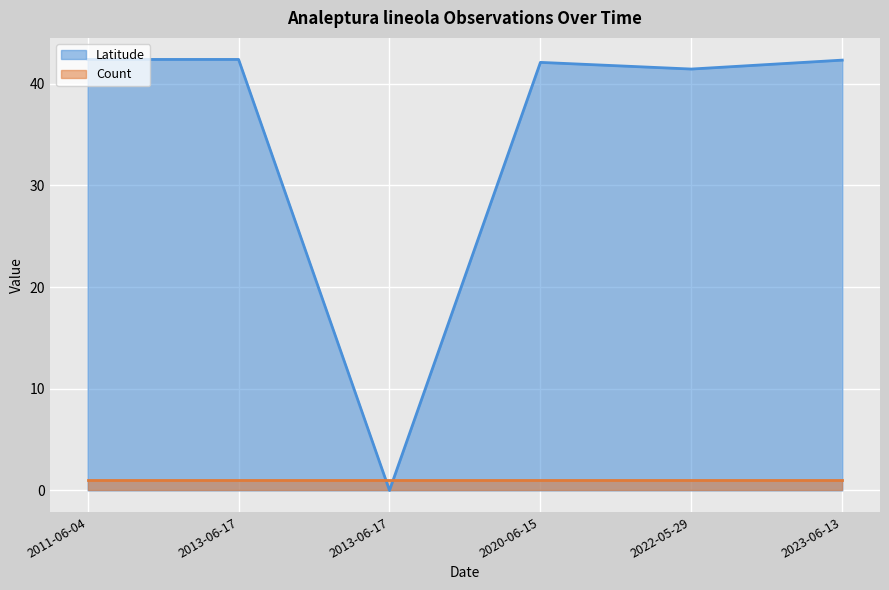

True or false: Count line has more than 1 interior local peaks.

False